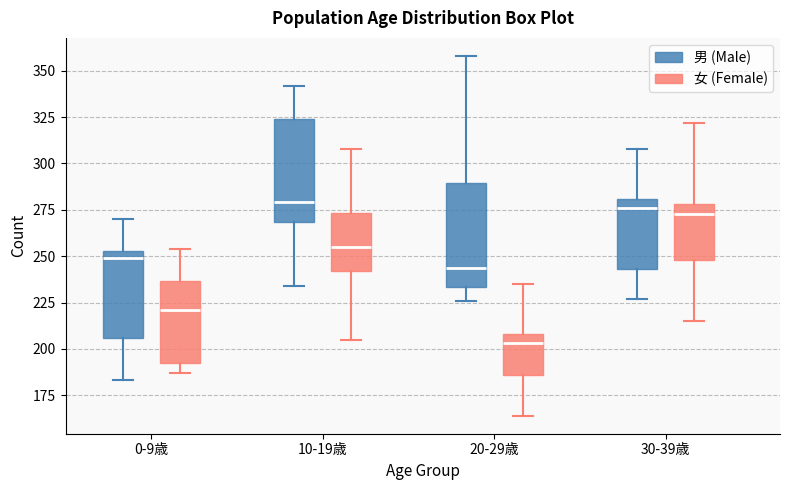

Reading left to right, transcribe this box plot: for each box, give where its median line is, the range the box spans, and where its two whiskers end, as read against the y-axis. The values are not printed on the chart, so give them approximately, as read against the axis.

0-9歳 (男 (Male)): median 250, box 205 to 255, whiskers 185 to 270
0-9歳 (女 (Female)): median 220, box 195 to 235, whiskers 185 to 255
10-19歳 (男 (Male)): median 280, box 270 to 325, whiskers 235 to 340
10-19歳 (女 (Female)): median 255, box 240 to 275, whiskers 205 to 310
20-29歳 (男 (Male)): median 245, box 235 to 290, whiskers 225 to 360
20-29歳 (女 (Female)): median 205, box 185 to 210, whiskers 165 to 235
30-39歳 (男 (Male)): median 275, box 245 to 280, whiskers 225 to 310
30-39歳 (女 (Female)): median 275, box 250 to 280, whiskers 215 to 320